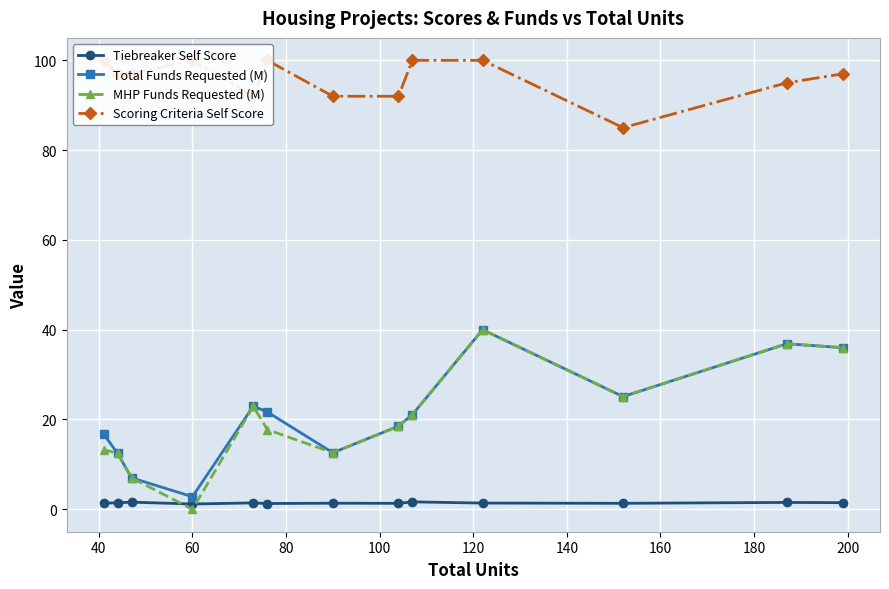

True or false: Scoring Criteria Self Score and Total Funds Requested (M) intersect in this chart.

False